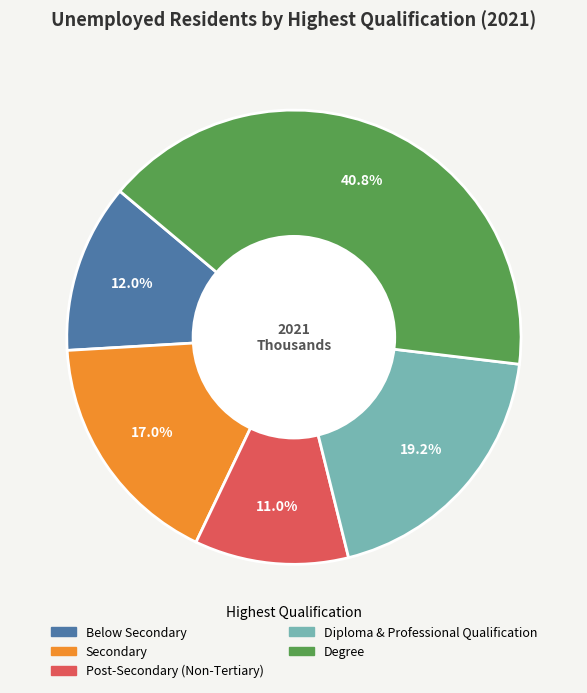

How many segments does this pie chart have?

5